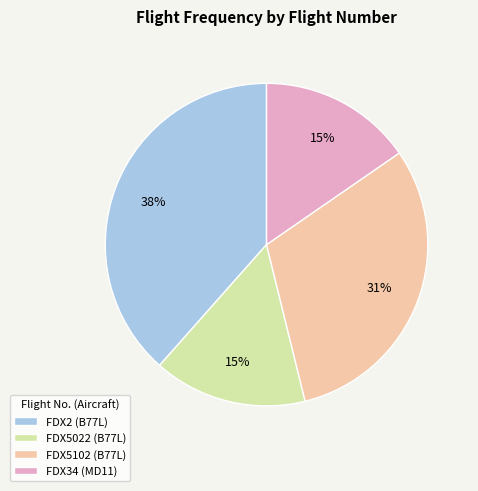

Does FDX2 account for over 50% of the chart?

No